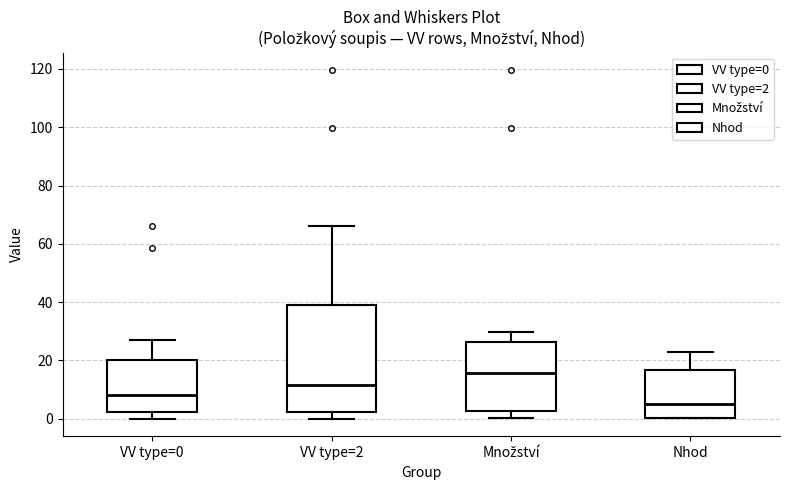

Reading left to right, read every box against the y-axis: the position of its median line, the range the box covers, and the ends of its whiskers. The values are not printed on the chart, so give them approximately, as read against the axis.

VV type=0: median 8, box 2 to 20, whiskers 0 to 28
VV type=2: median 12, box 2 to 40, whiskers 0 to 66
Množství: median 16, box 2 to 26, whiskers 0 to 30
Nhod: median 6, box 0 to 16, whiskers 0 to 24